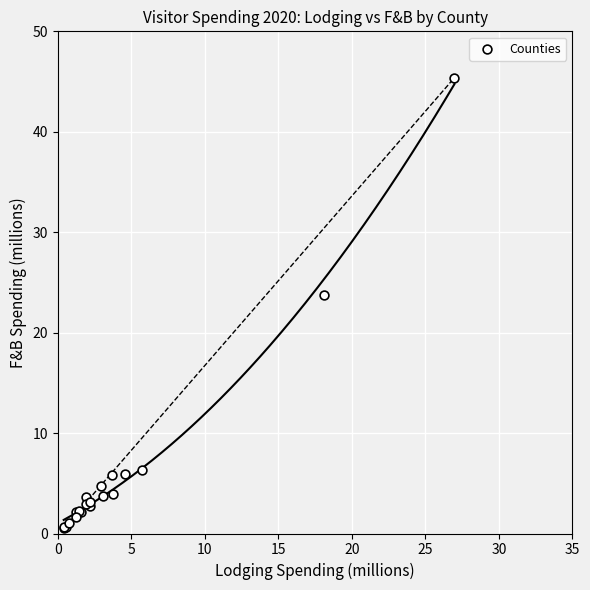

What Y value in the scatter plot is closest to 22?

23.8